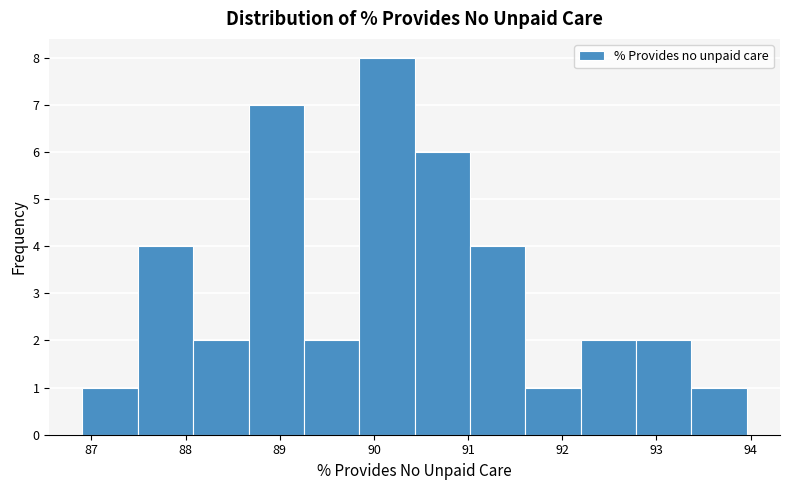

Reading left to right, transcribe this chart: for each bar, give the range it covers on the x-axis and its height. Neither the bar edges nor the heights are printed on the chart, so give them approximately, as read against the axes.

86.9 to 87.5: 1
87.5 to 88.1: 4
88.1 to 88.7: 2
88.7 to 89.3: 7
89.3 to 89.8: 2
89.8 to 90.4: 8
90.4 to 91.0: 6
91.0 to 91.6: 4
91.6 to 92.2: 1
92.2 to 92.8: 2
92.8 to 93.4: 2
93.4 to 94.0: 1